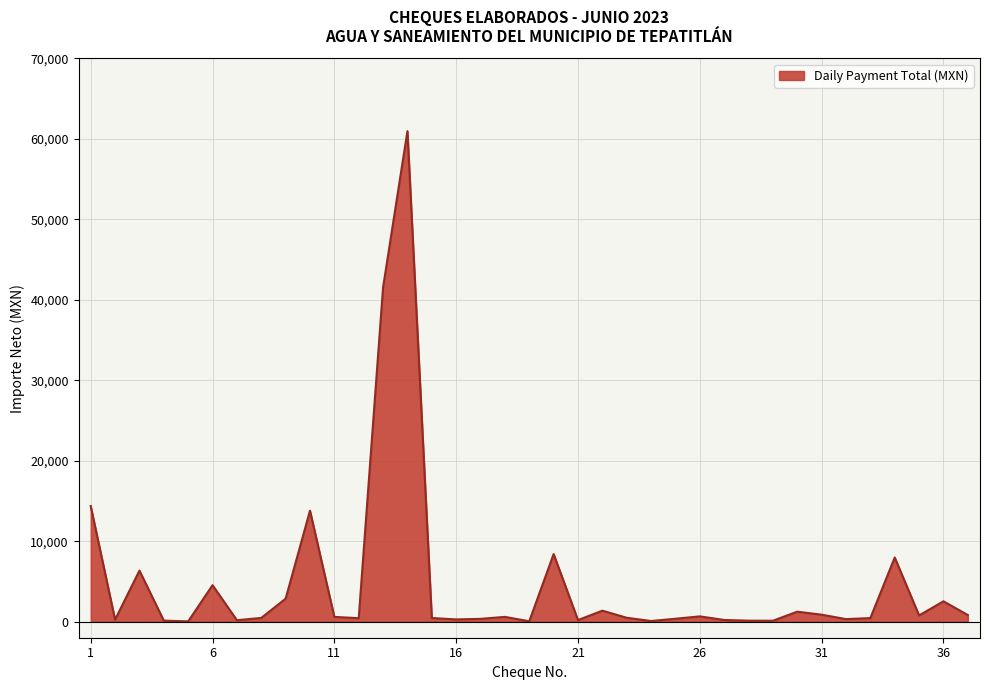

What is the greatest value displayed?

60964.6